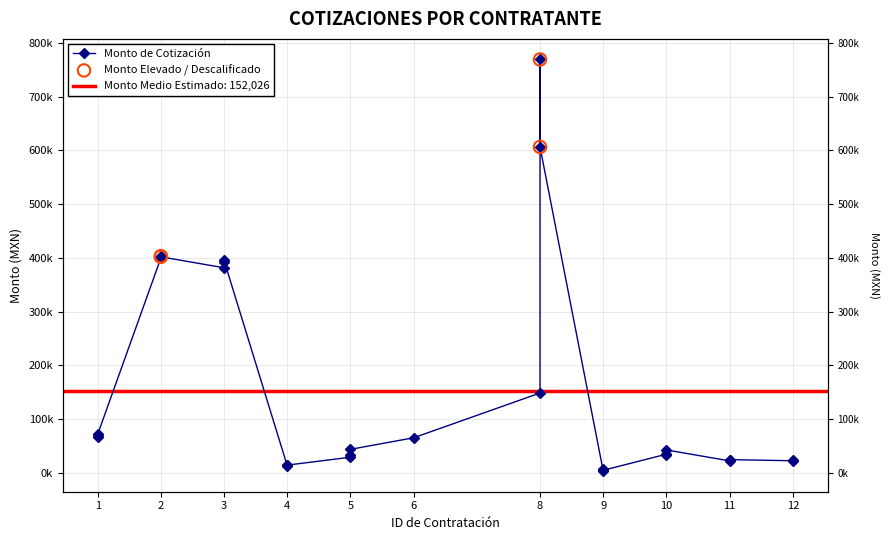

What is the ratio of the value at 1 to the value at 1?

0.9